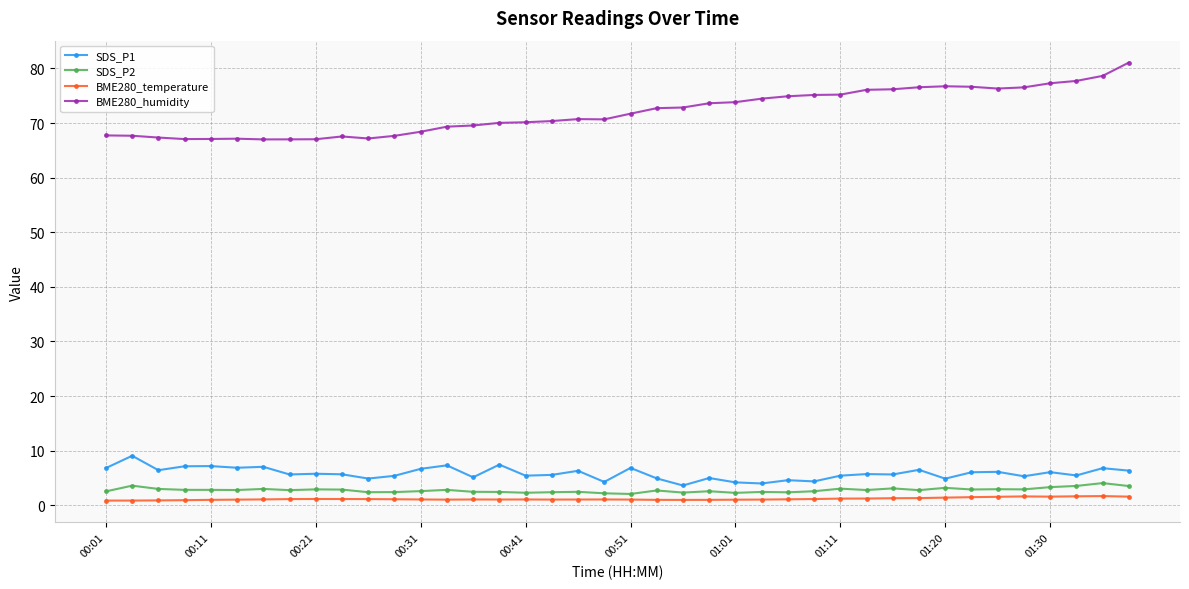

How many series are shown in this chart?

4